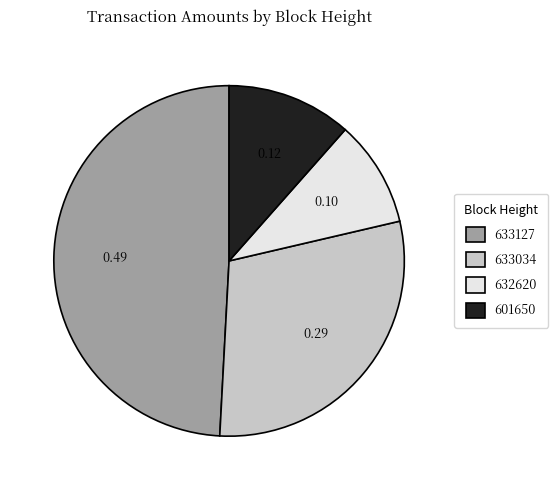

Which slice is the smallest?

632620